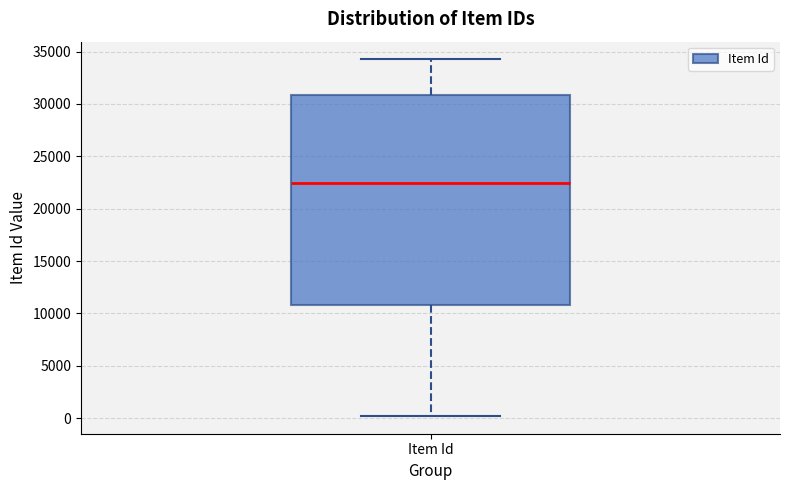

Transcribe this box plot: give where the median line is, the range the box spans, and where the two whiskers end, as read against the y-axis. The values are not printed on the chart, so give them approximately, as read against the axis.

median 22500, box 11000 to 31000, whiskers 0 to 34000